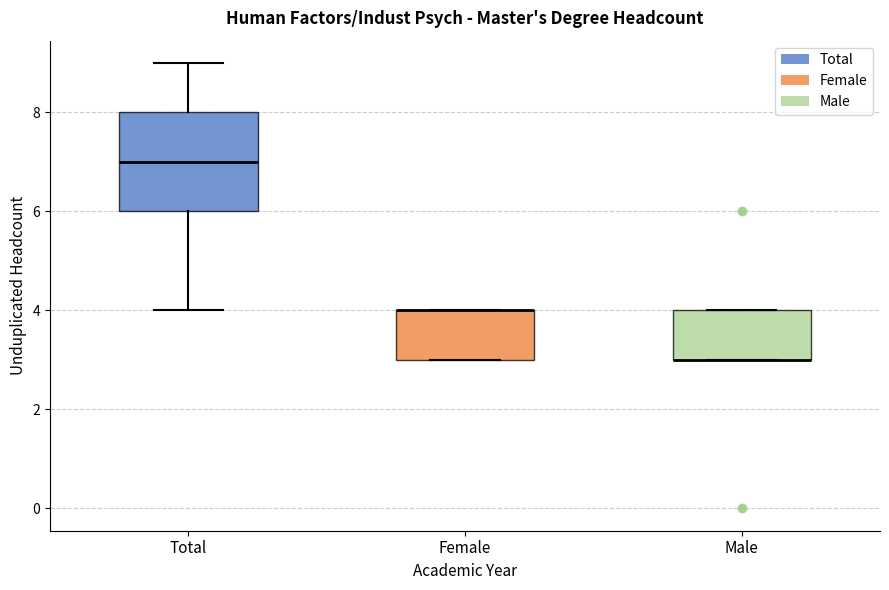

Comparing the boxes themselves (not the whiskers), which one is the tallest?

Total